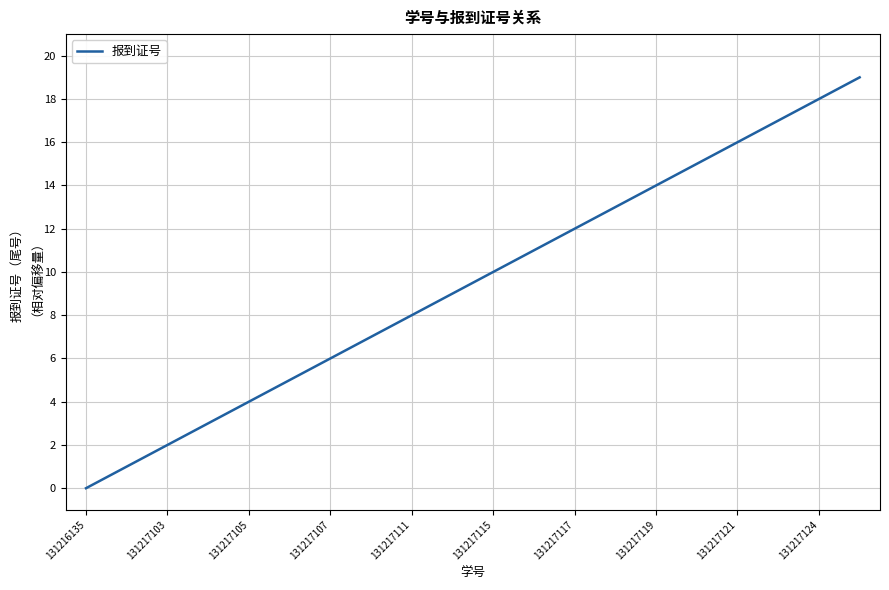

Does the chart display data point markers on the line(s)?

No